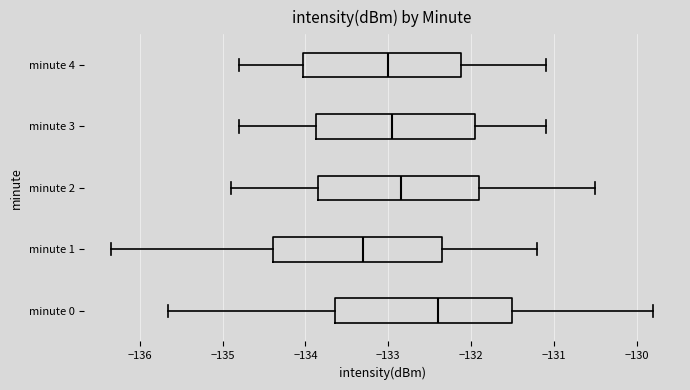

Reading bottom to top, read every box against the x-axis: the position of its median line, the range the box covers, and the ends of its whiskers. The values are not printed on the chart, so give them approximately, as read against the axis.

minute 0: median -132.4, box -133.6 to -131.5, whiskers -135.7 to -129.8
minute 1: median -133.3, box -134.4 to -132.3, whiskers -136.3 to -131.2
minute 2: median -132.8, box -133.8 to -131.9, whiskers -134.9 to -130.5
minute 3: median -132.9, box -133.9 to -131.9, whiskers -134.8 to -131.1
minute 4: median -133.0, box -134.0 to -132.1, whiskers -134.8 to -131.1